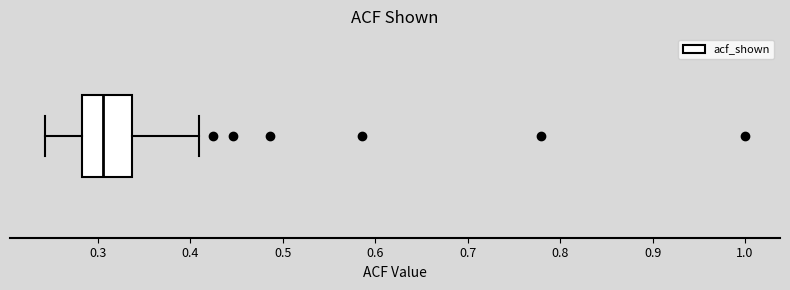

Transcribe this box plot: give where the median line is, the range the box spans, and where the two whiskers end, as read against the x-axis. The values are not printed on the chart, so give them approximately, as read against the axis.

median 0.31, box 0.28 to 0.34, whiskers 0.24 to 0.41